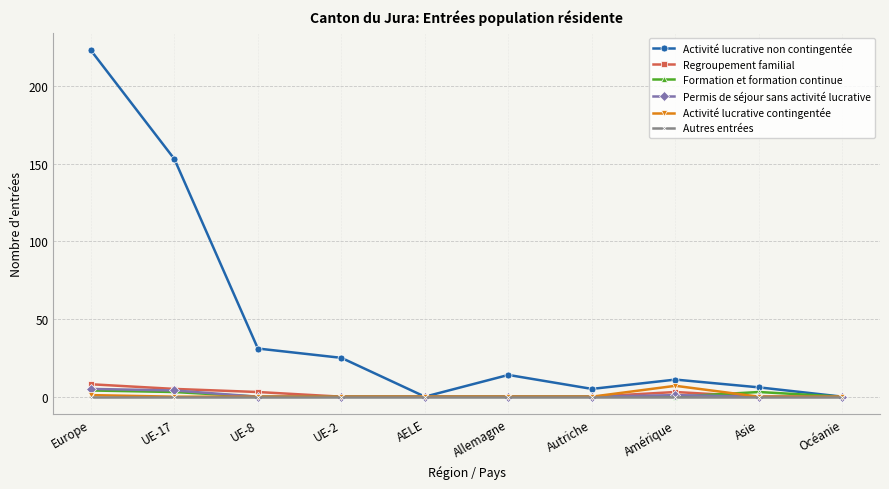

Which series has the largest total across all categories?

Activité lucrative non contingentée